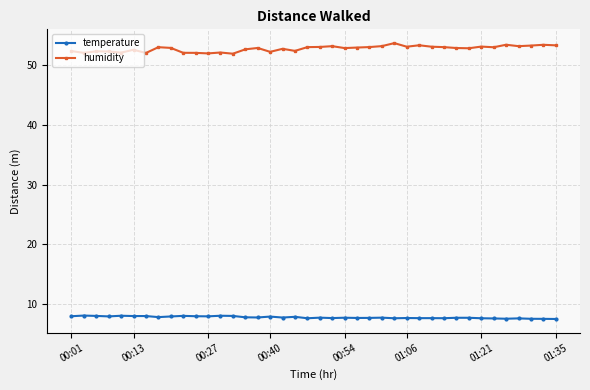

What is the difference between the maximum and minimum values in the humidity series?

1.8